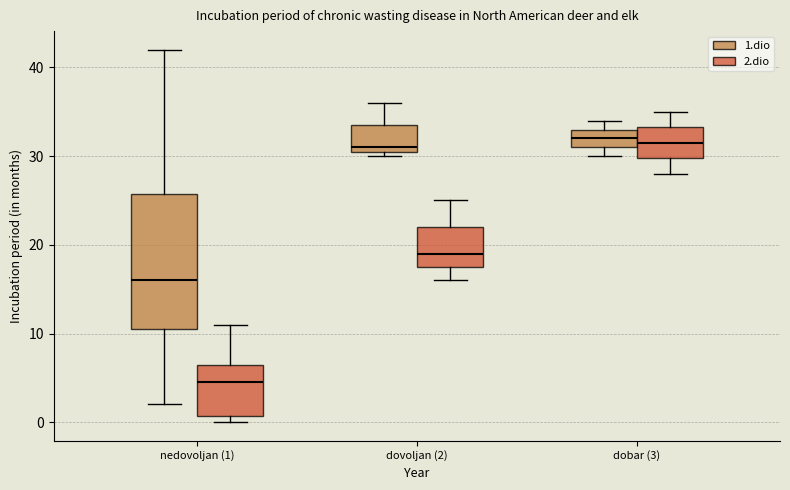

Comparing the boxes themselves (not the whiskers), which one is the tallest?

nedovoljan (1) (1.dio)